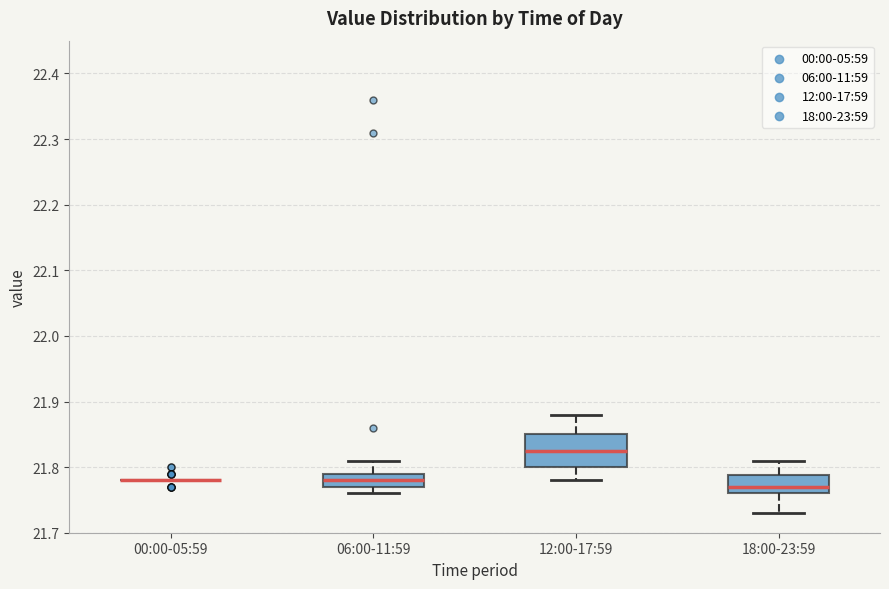

Reading left to right, transcribe this box plot: for each box, give where its median line is, the range the box spans, and where its two whiskers end, as read against the y-axis. The values are not printed on the chart, so give them approximately, as read against the axis.

00:00-05:59: box collapsed to a line at 21.78, whiskers 21.78 to 21.78
06:00-11:59: median 21.78, box 21.77 to 21.79, whiskers 21.76 to 21.81
12:00-17:59: median 21.83, box 21.80 to 21.85, whiskers 21.78 to 21.88
18:00-23:59: median 21.77, box 21.76 to 21.79, whiskers 21.73 to 21.81